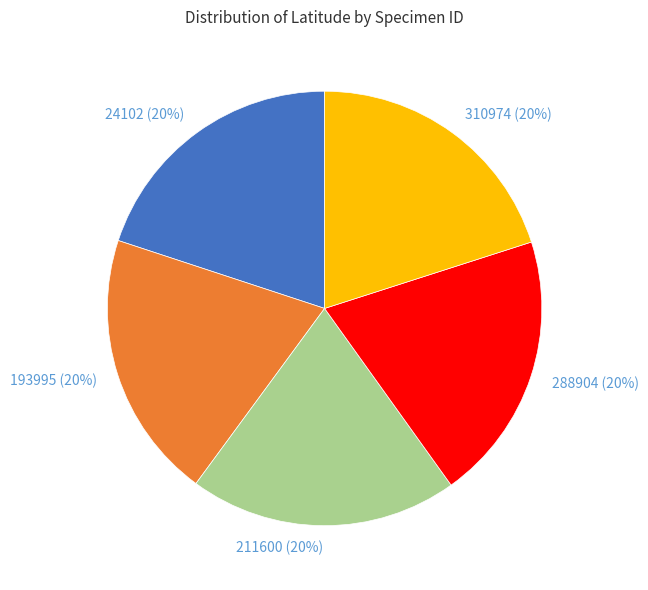

Is 211600 the majority of the pie?

No